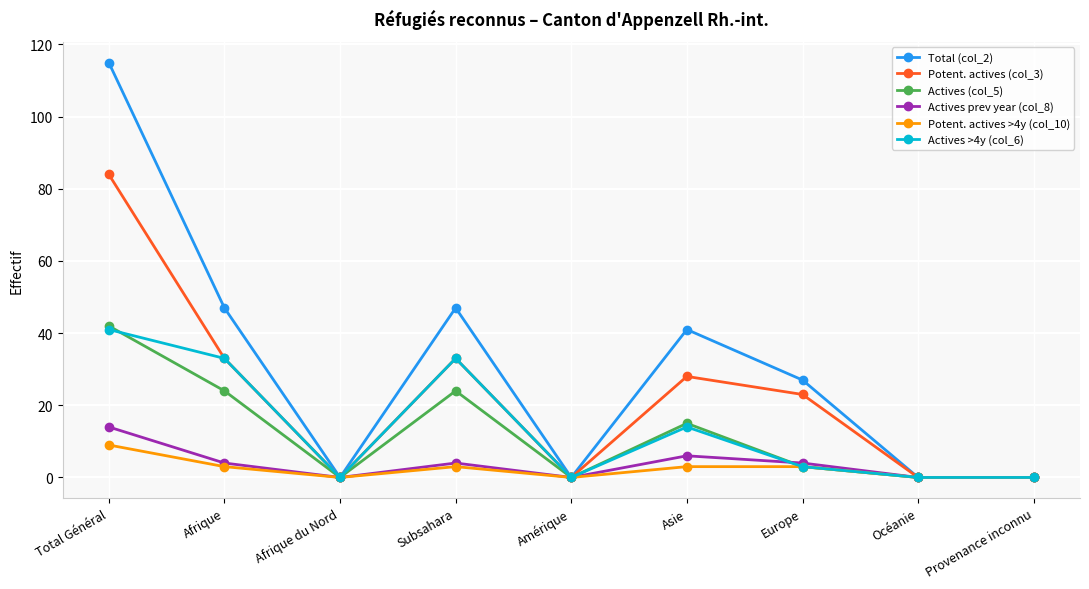

Reading left to right, list all the values displayed in this chart.

Total (col_2): Total Général=115	Afrique=47	Afrique du Nord=0	Subsahara=47	Amérique=0	Asie=41	Europe=27	Océanie=0	Provenance inconnu=0
Potent. actives (col_3): Total Général=84	Afrique=33	Afrique du Nord=0	Subsahara=33	Amérique=0	Asie=28	Europe=23	Océanie=0	Provenance inconnu=0
Actives (col_5): Total Général=42	Afrique=24	Afrique du Nord=0	Subsahara=24	Amérique=0	Asie=15	Europe=3	Océanie=0	Provenance inconnu=0
Actives prev year (col_8): Total Général=14	Afrique=4	Afrique du Nord=0	Subsahara=4	Amérique=0	Asie=6	Europe=4	Océanie=0	Provenance inconnu=0
Potent. actives >4y (col_10): Total Général=9	Afrique=3	Afrique du Nord=0	Subsahara=3	Amérique=0	Asie=3	Europe=3	Océanie=0	Provenance inconnu=0
Actives >4y (col_6): Total Général=41	Afrique=33	Afrique du Nord=0	Subsahara=33	Amérique=0	Asie=14	Europe=3	Océanie=0	Provenance inconnu=0